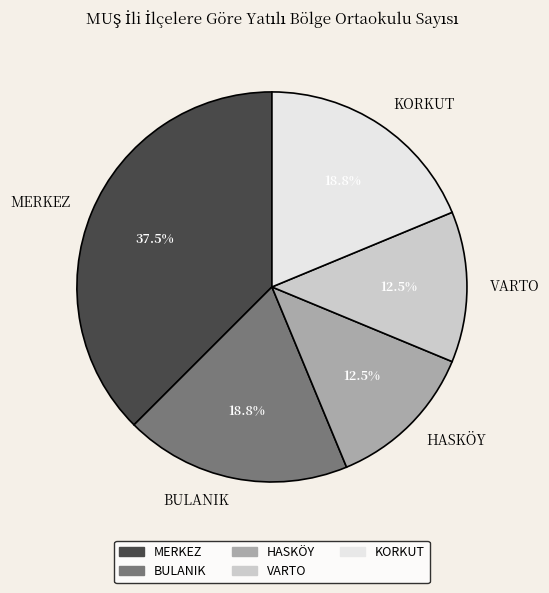

What is the ratio of the value at BULANIK to the value at VARTO?

1.5